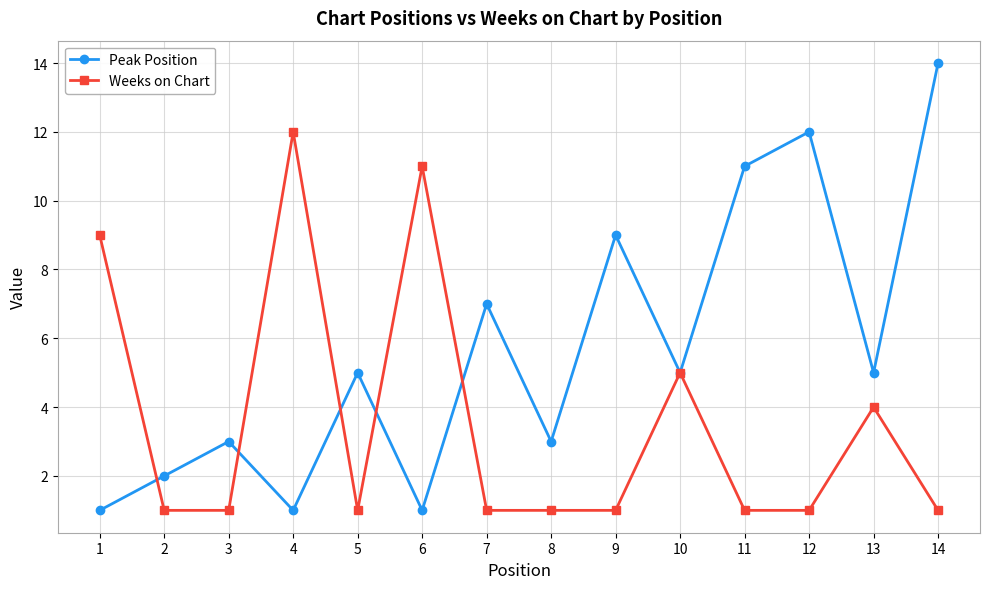

Does the chart display data point markers on the line(s)?

Yes